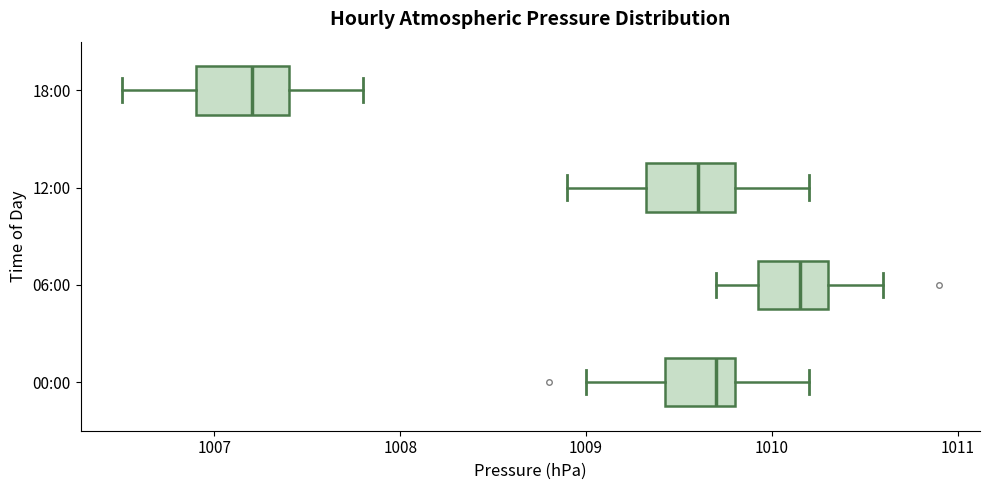

Which box's median line is the furthest to the left?

18:00